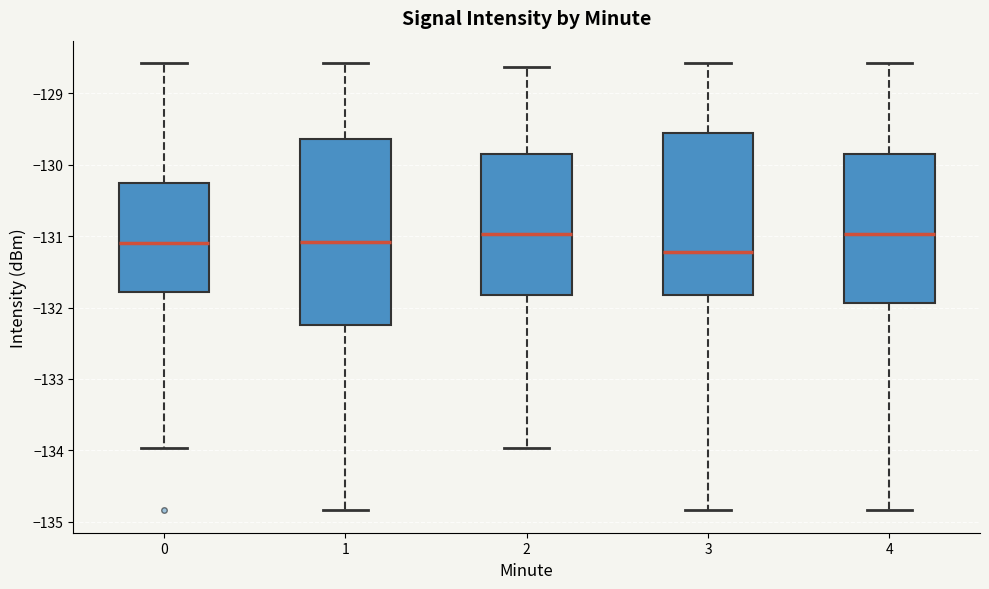

Where does the median line of the box at x = 4 sit on the y-axis? The values are not printed on the chart, so give them approximately, as read against the axis.

-131.0